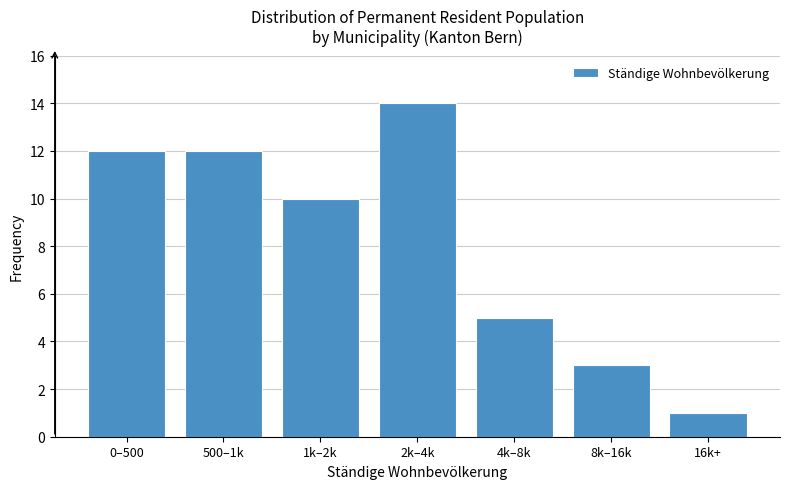

Reading left to right, list all the values displayed in this chart.

0–500=12	500–1k=12	1k–2k=10	2k–4k=14	4k–8k=5	8k–16k=3	16k+=1